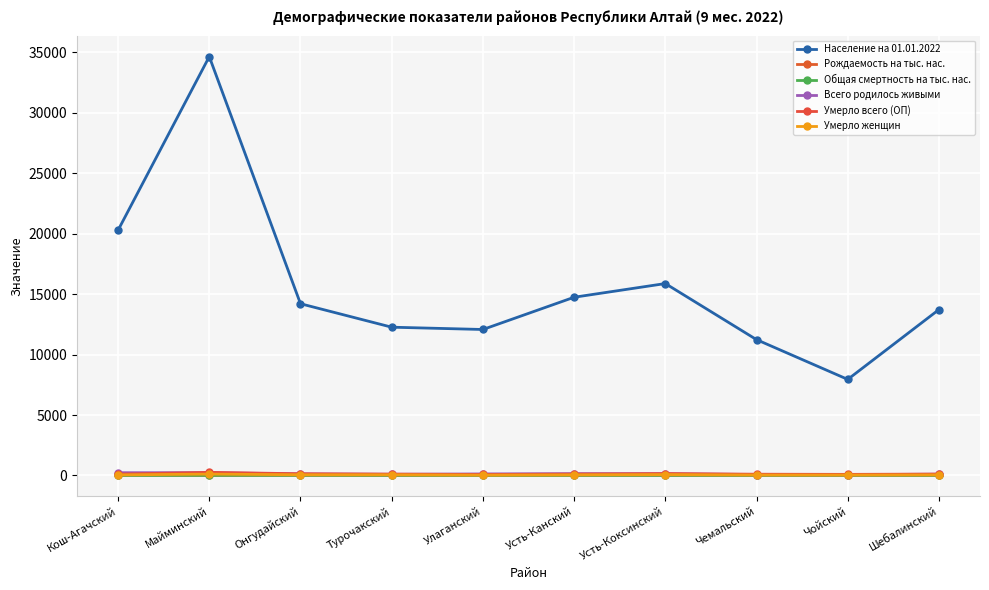

What value does the Рождаемость на тыс. нас. series have at Майминский?

8.8